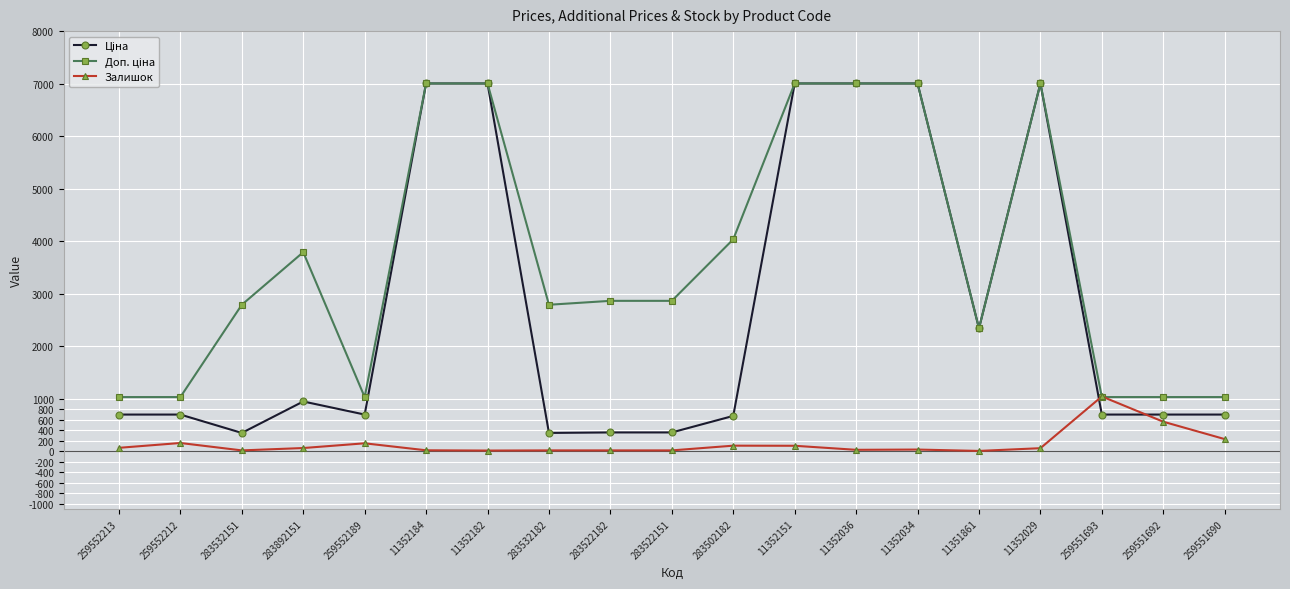

At how many categories does at least one series exceed 3006?

8